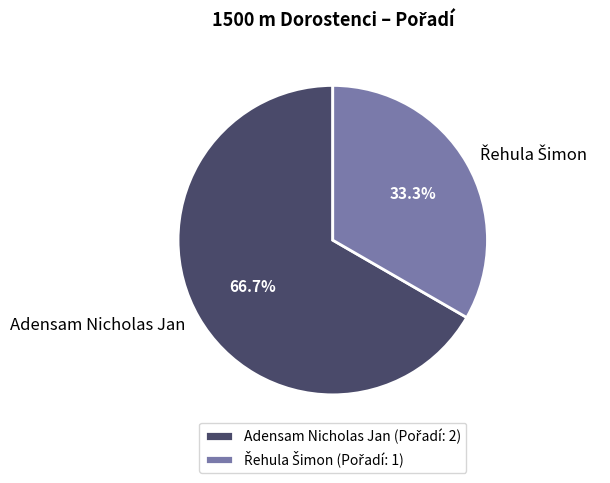

Is it true that Adensam Nicholas Jan is 67% of the pie?

True